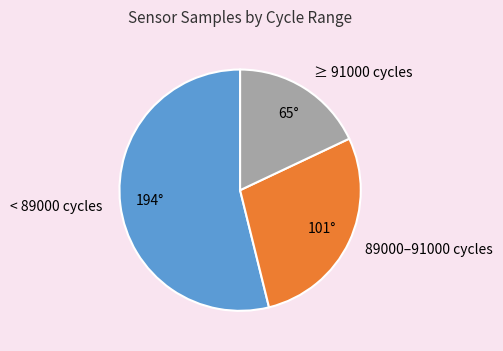

Is the sum of < 89000 cycles and ≥ 91000 cycles greater than half?

Yes